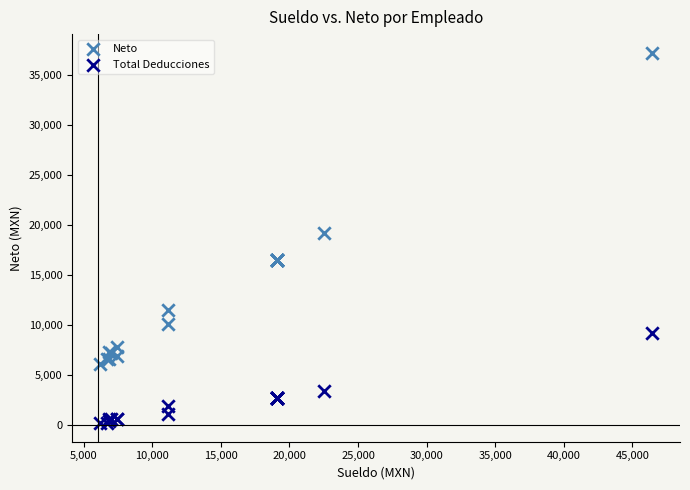

Which series has the widest spread of Y values?

Neto